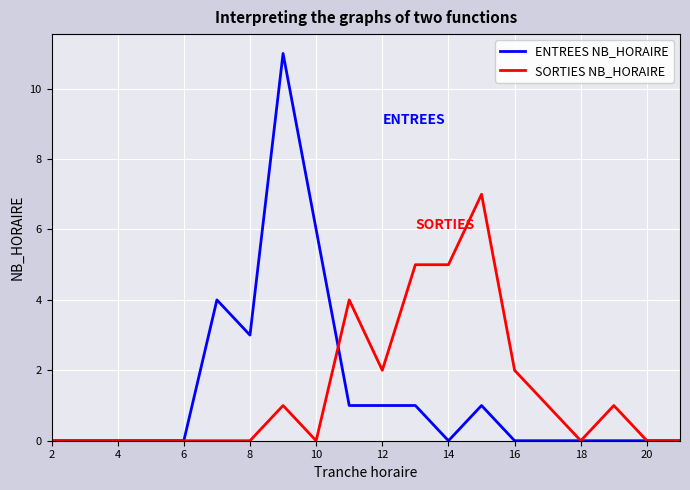

How many distinct data groups are displayed?

2